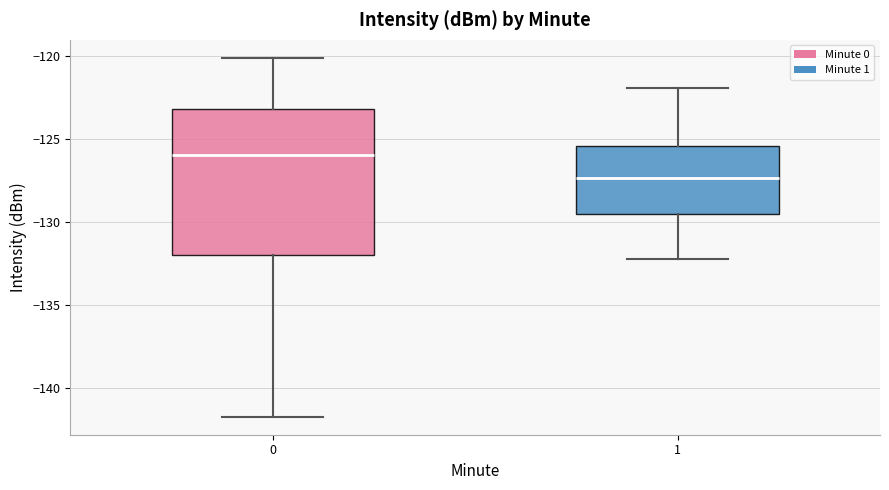

Which box's median line is the highest?

0